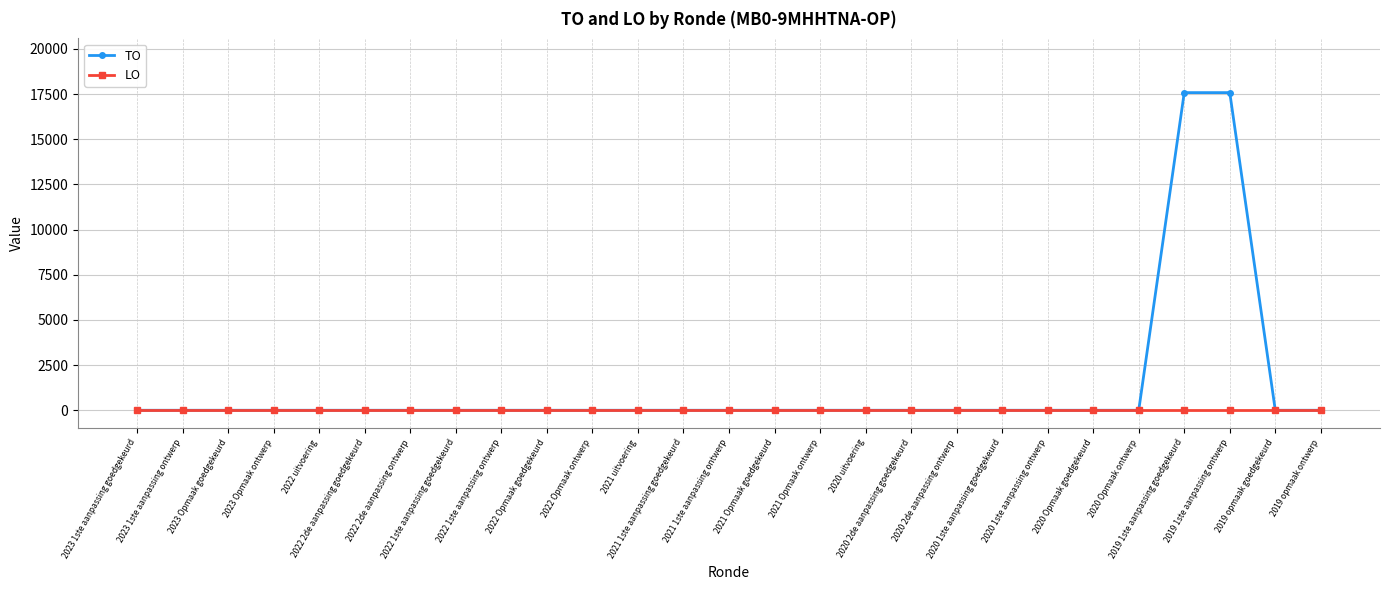

What is the label of the 25th point from the right?

2023 Opmaak goedgekeurd